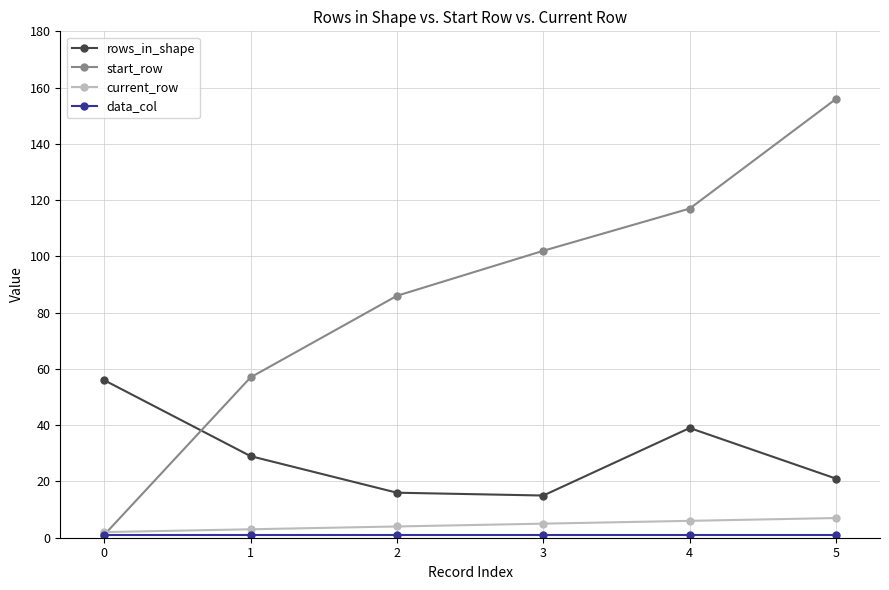

How many categories are shown in the chart?

6